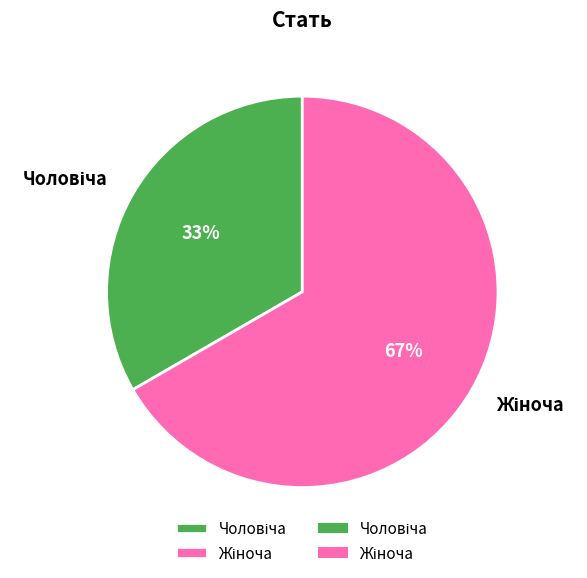

To the nearest percent, what is the average slice percentage?

50%